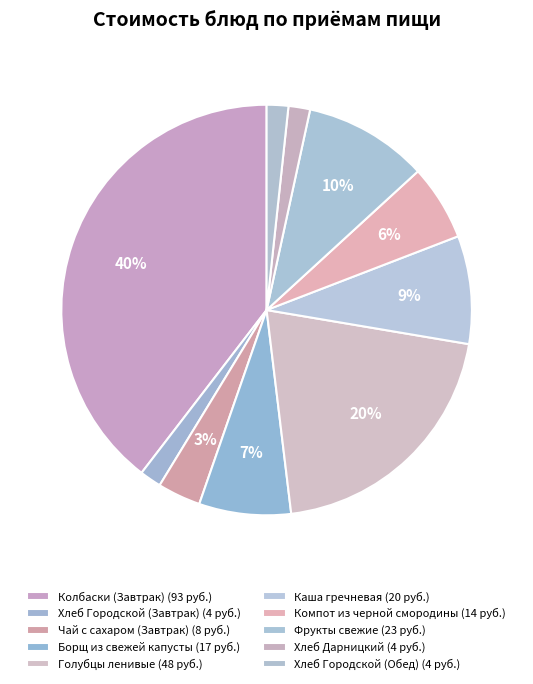

What percentage is the Колбаски (Завтрак) slice, to the nearest percent?

40%